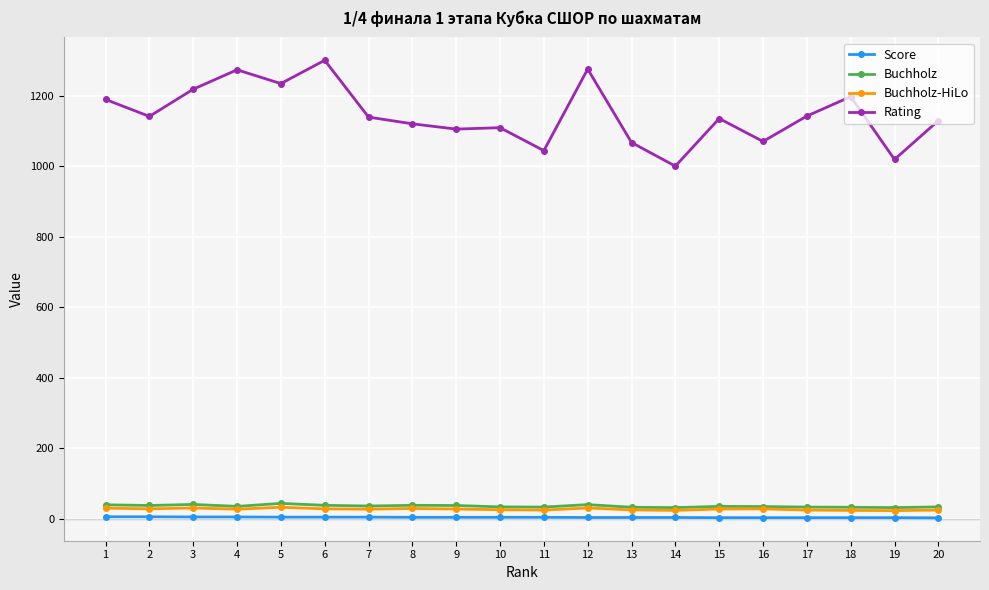

How many series are shown in this chart?

4